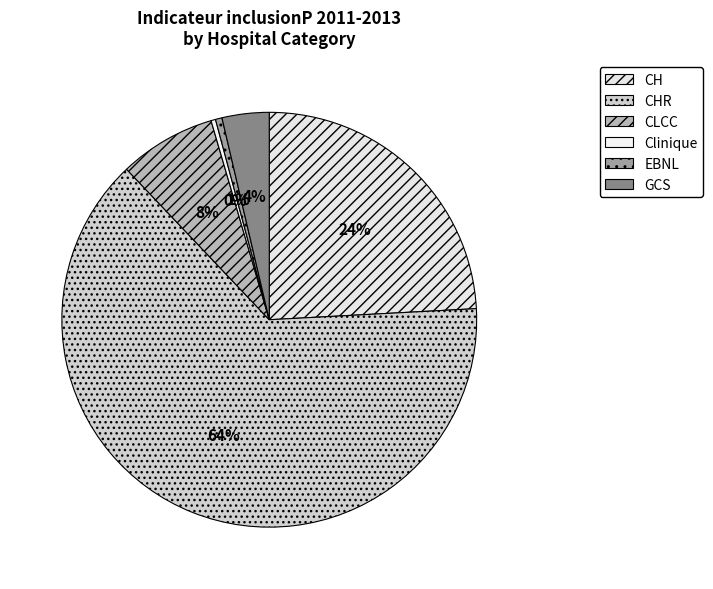

How many slices are in this pie chart?

6